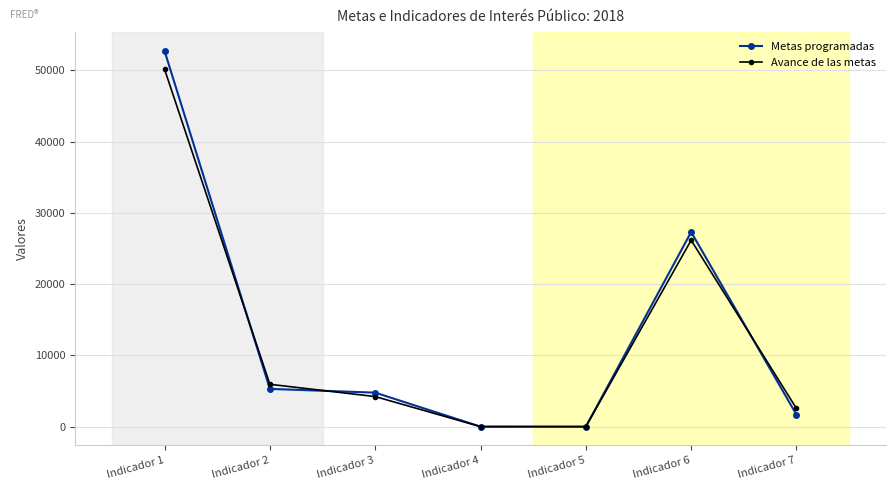

Does the chart have visible grid lines?

Yes